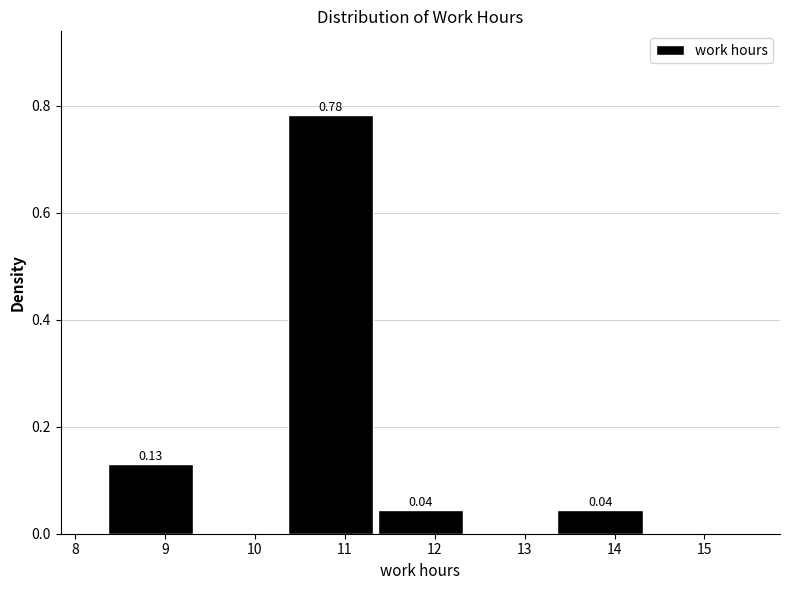

Which range on the x-axis has the tallest bar?

10.34 to 11.34